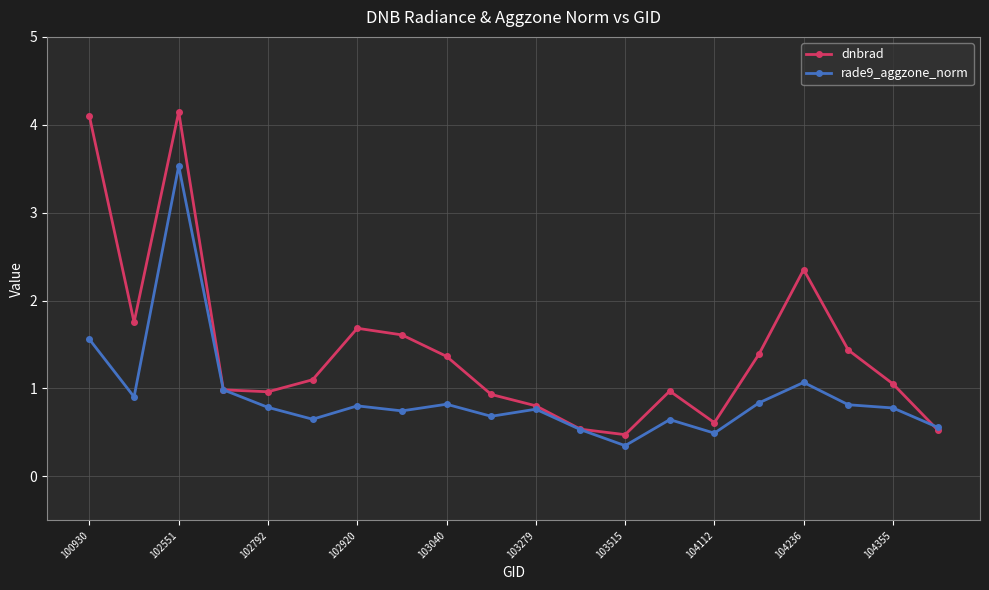

What is the smallest value displayed?

0.3